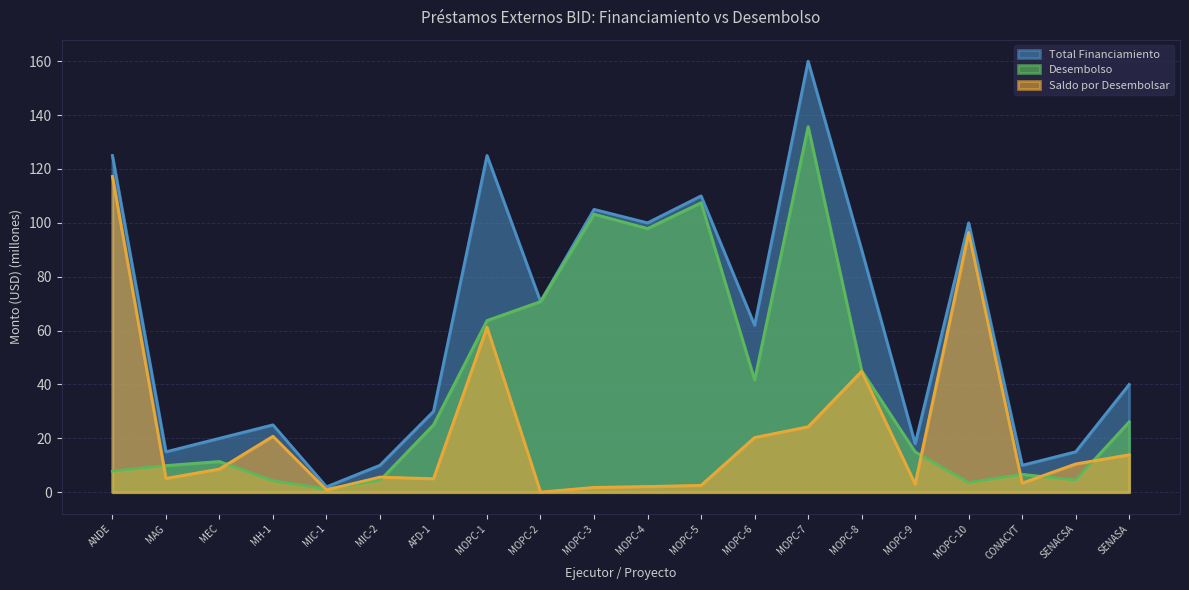

Rank the series by their maximum value, from lowest to highest.

Saldo por Desembolsar, Desembolso, Total Financiamiento